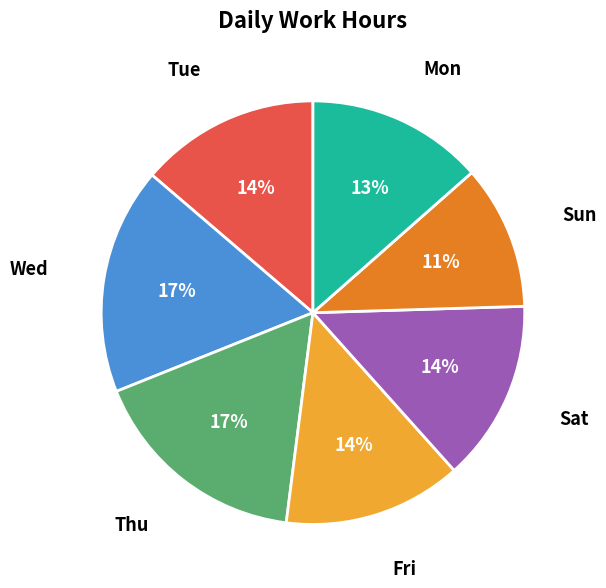

Do Thu and Sat together represent more than half of the pie?

No